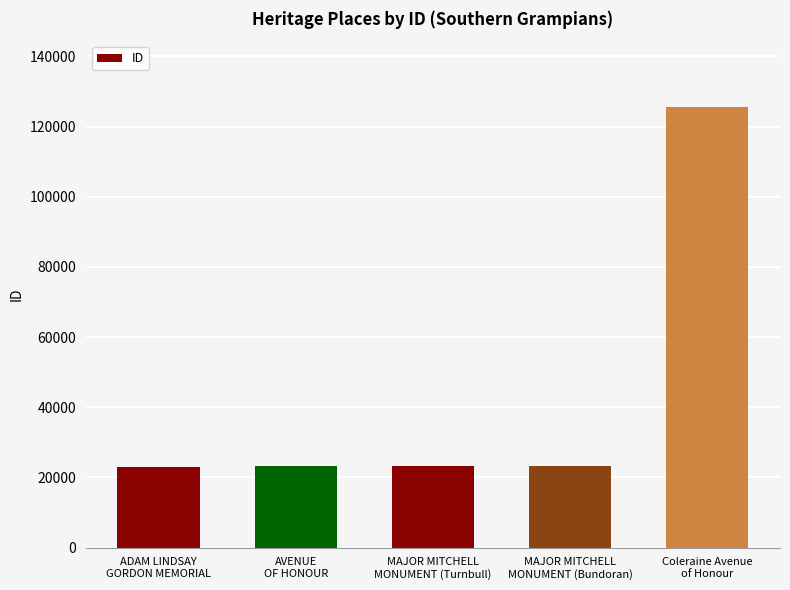

What is the value of the 3rd bar from the left?

23180